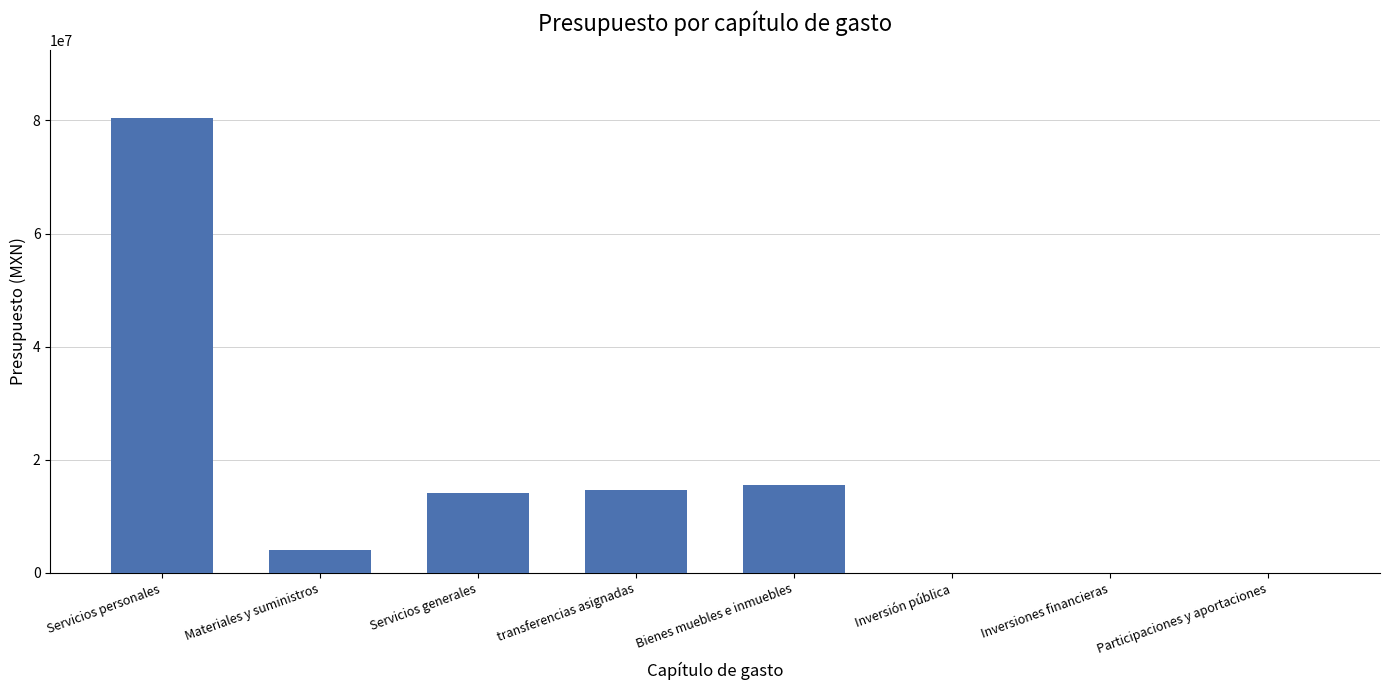

Is it true that the value at Servicios generales is 6016804?

False